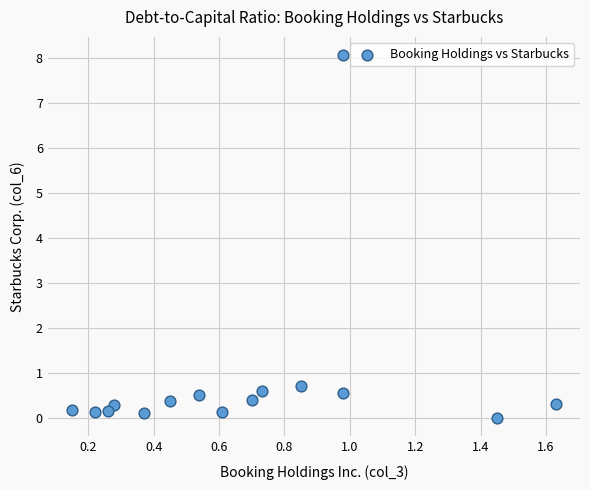

What Y value in the scatter plot is closest to 4?

0.7